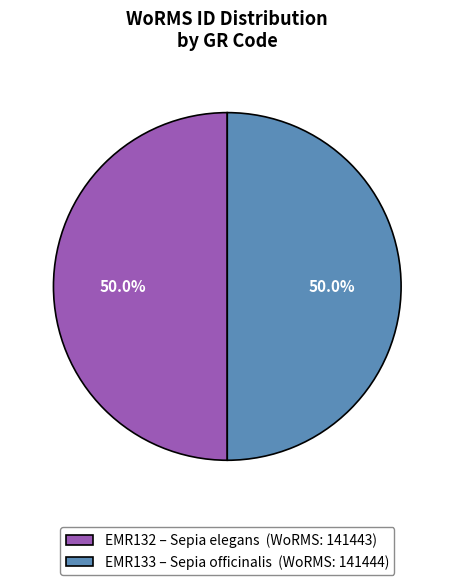

Approximately how many times larger is the value at EMR133 – Sepia officinalis (WoRMS: 141444) compared to EMR132 – Sepia elegans (WoRMS: 141443)?

1.0